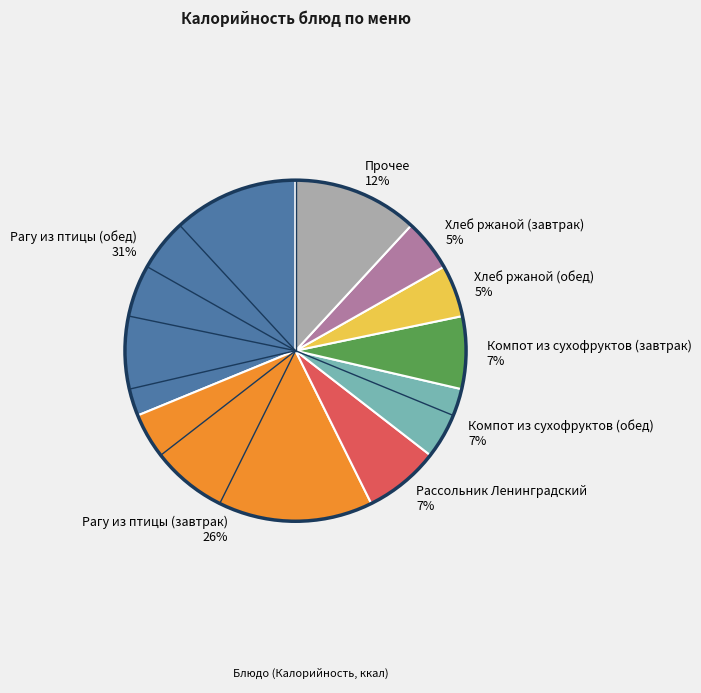

What is the ratio of the value at Компот из сухофруктов (обед) 7% to the value at Компот из сухофруктов (завтрак) 7%?

1.0